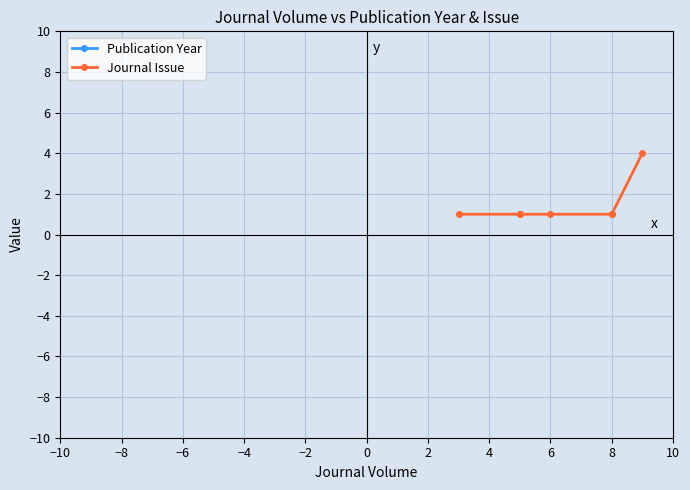

True or false: Publication Year and Journal Issue intersect in this chart.

False